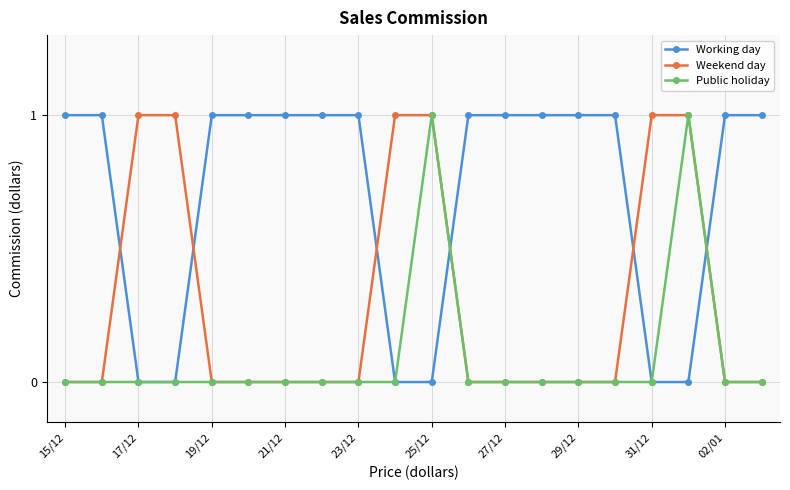

List the series in order of their overall mean, lowest first.

Public holiday, Weekend day, Working day